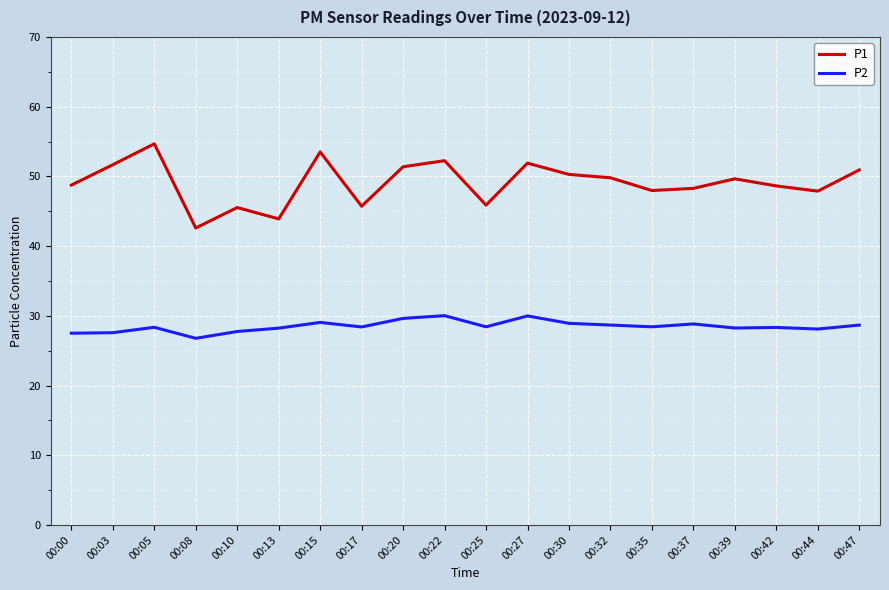

What is the approximate value of P1 at 00:17?

45.7